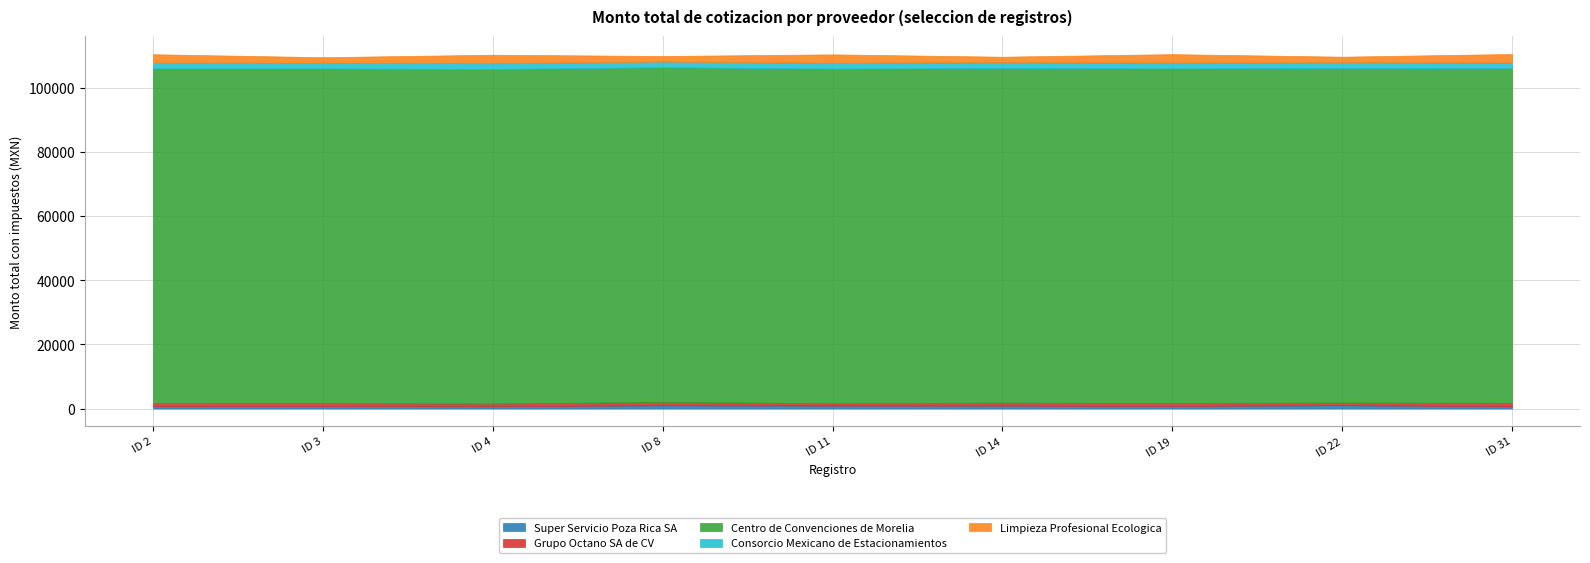

What is the difference between the Grupo Octano SA de CV values at ID 2 and ID 19?

17.8